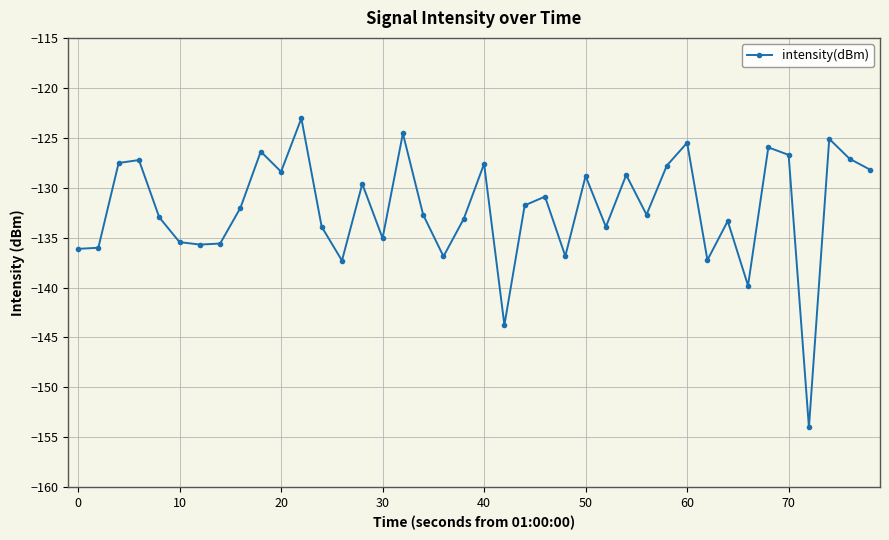

How many categories are shown in the chart?

40